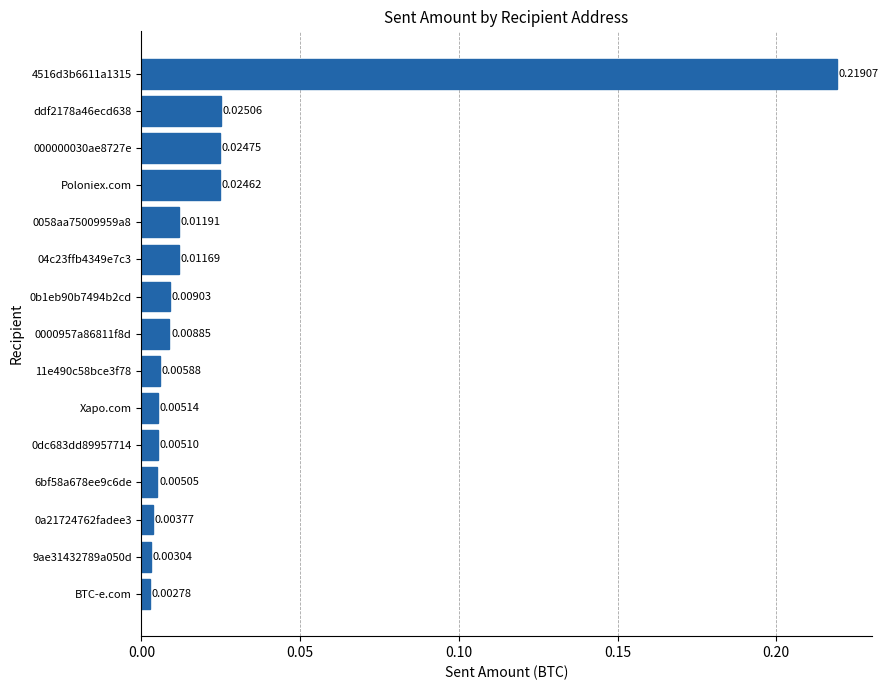

Between 0000957a86811f8d and 9ae31432789a050d, which is larger?

0000957a86811f8d